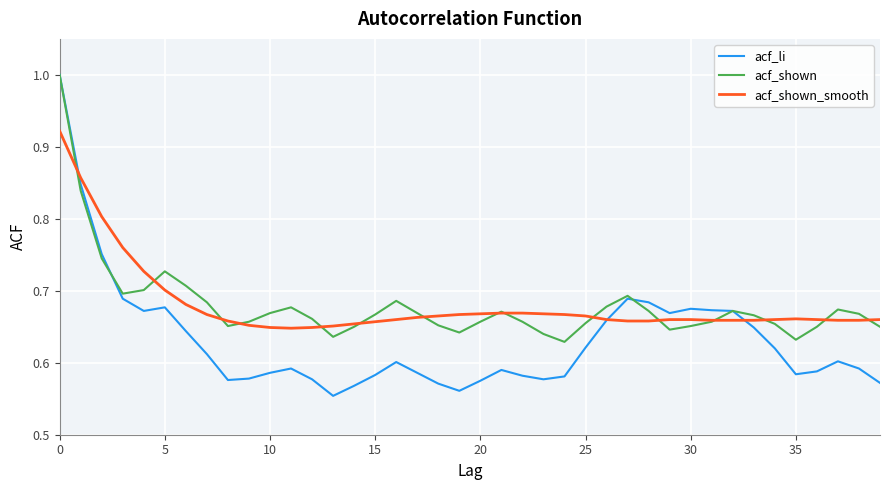

Which series has the largest range (max minus min)?

acf_li